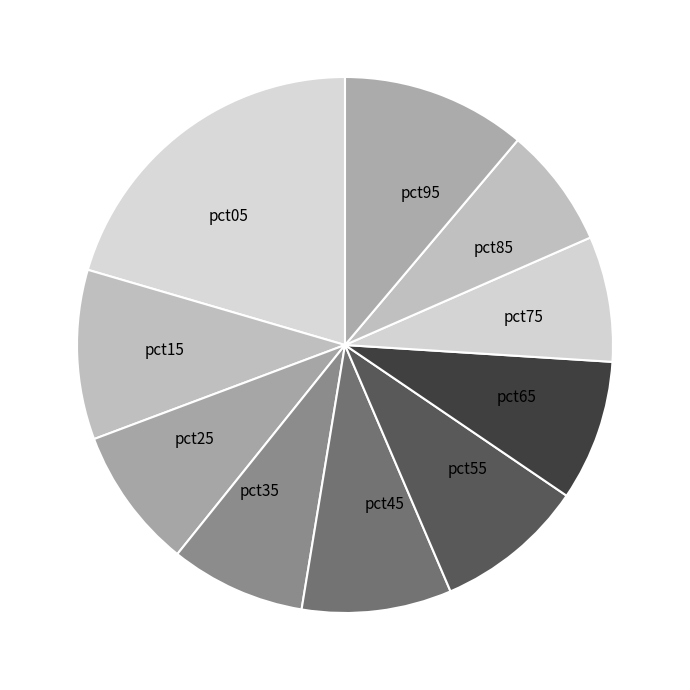

True or false: pct65 accounts for 20% of the total.

False